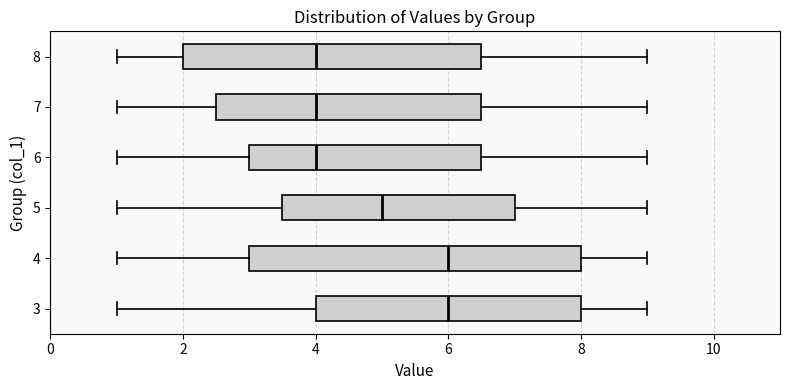

Where is the right edge of the box at y = 7 on the x-axis? The values are not printed on the chart, so give them approximately, as read against the axis.

6.6